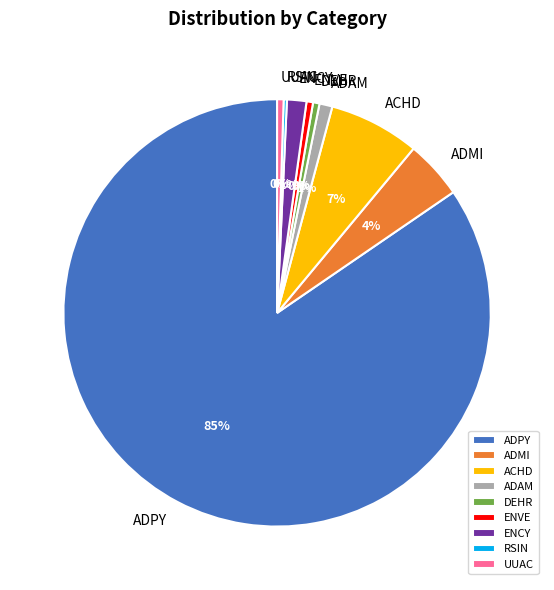

To the nearest percent, what portion does ACHD represent?

7%